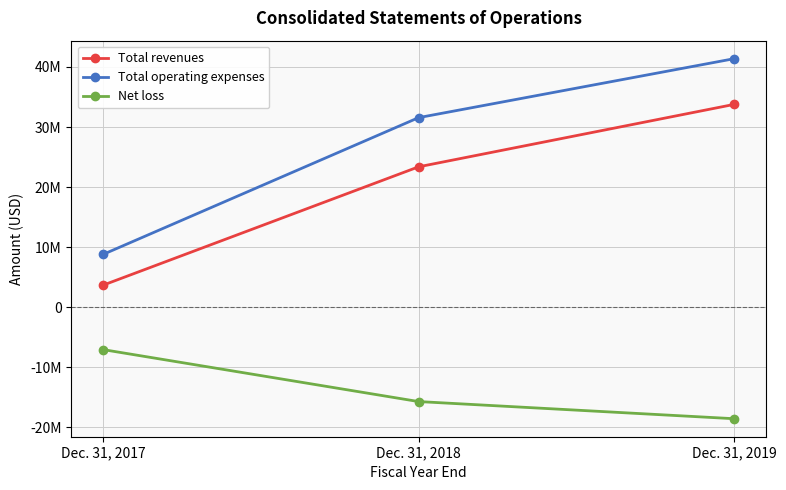

At which category is the sum across all series the highest?

Dec. 31, 2019